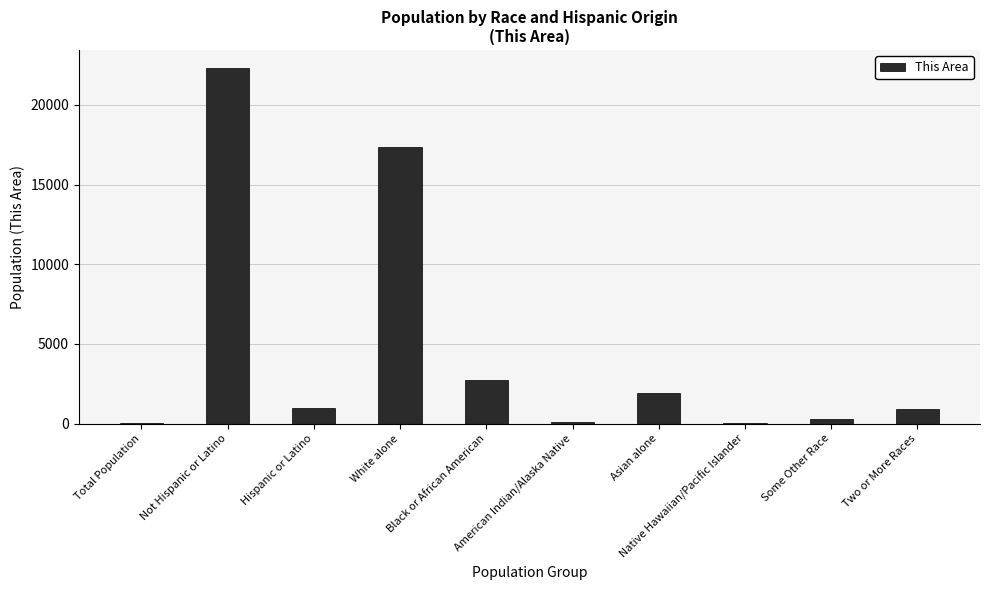

At which label is the value closest to 11179?

White alone